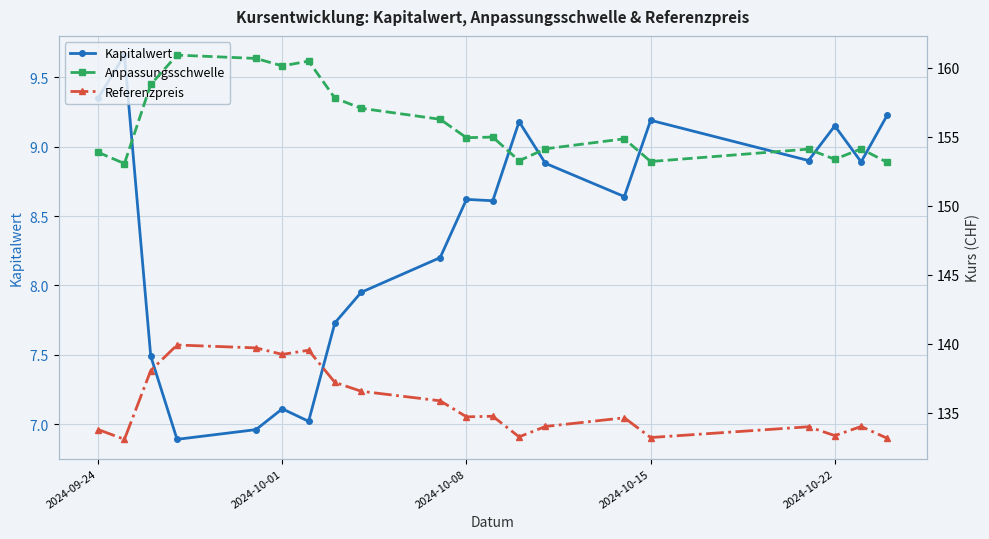

Where does the Kapitalwert series first go above 8?

2024-09-24